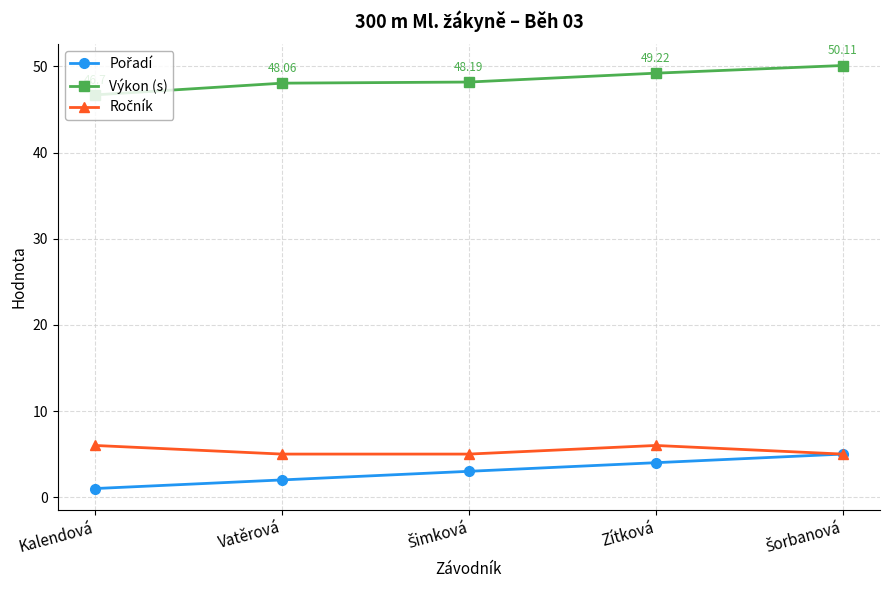

What is the smallest value displayed?

1.0